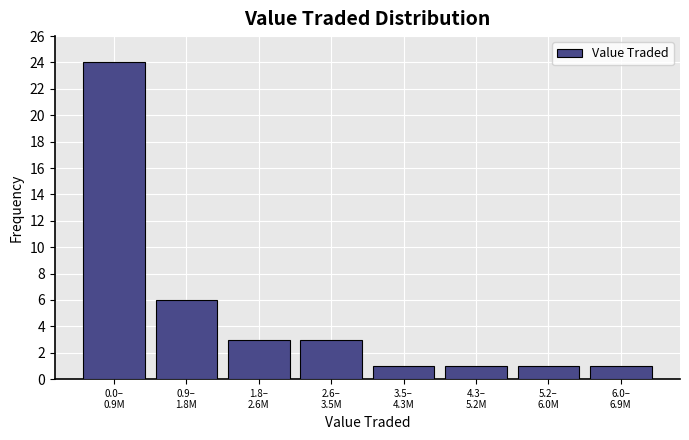

Reading left to right, transcribe all the data shown in this chart.

24	6	3	3	1	1	1	1